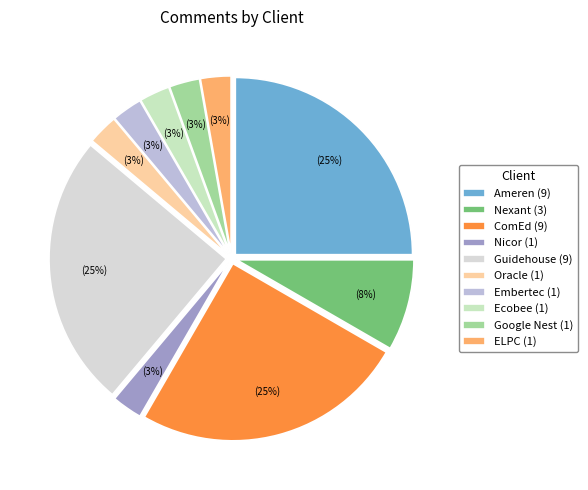

How many slices are in this pie chart?

10